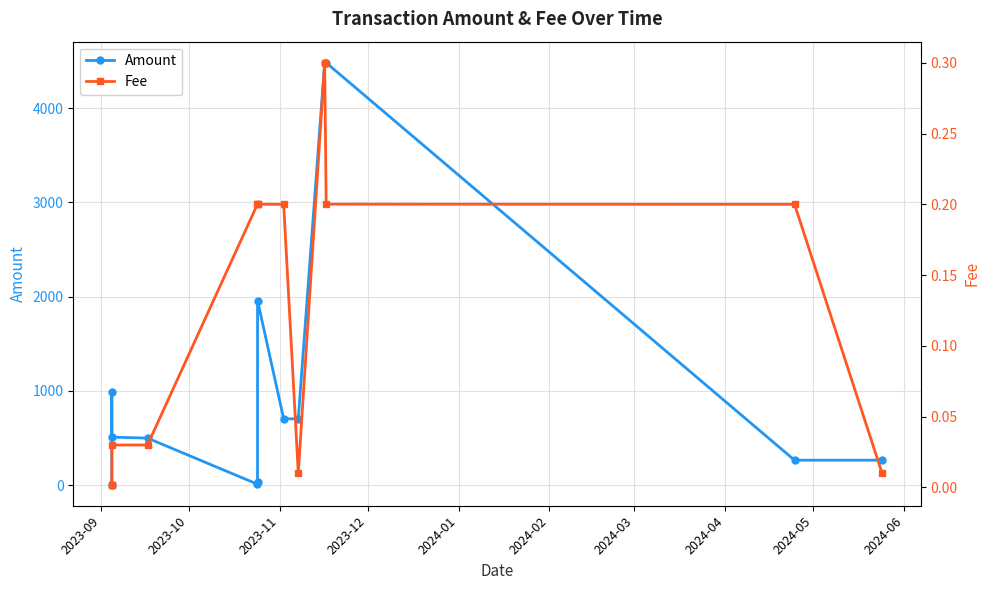

True or false: Fee and Amount intersect in this chart.

False